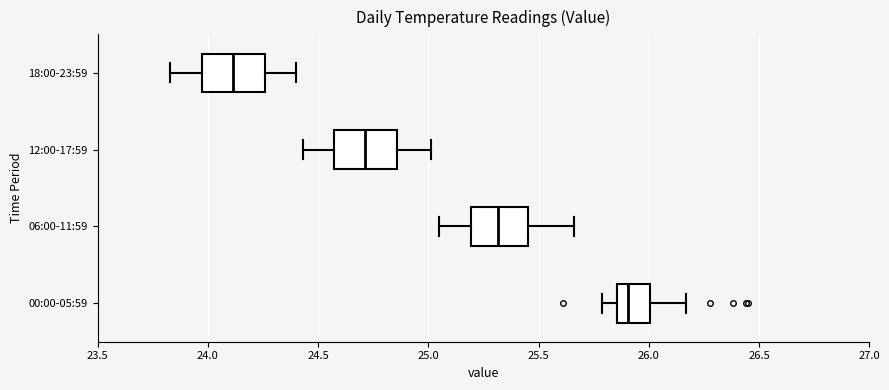

Which box's median line is the furthest to the left?

18:00-23:59